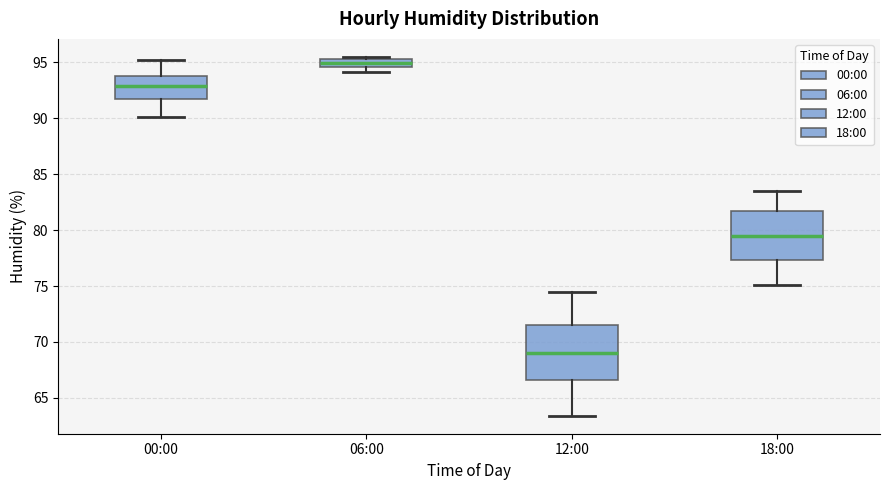

Where does the median line of the box for 06:00 sit on the y-axis? The values are not printed on the chart, so give them approximately, as read against the axis.

95.0